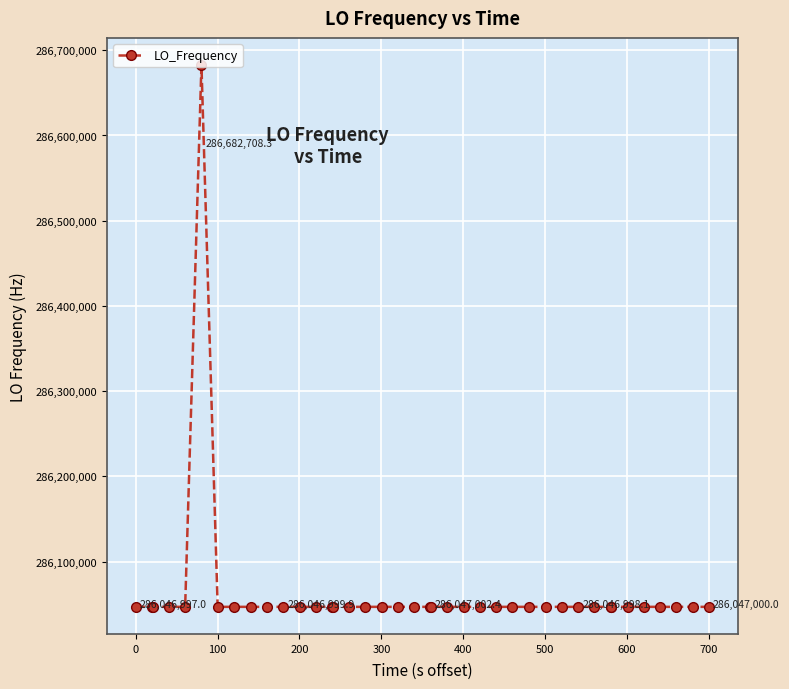

True or false: the data has more than 1 interior local peaks.

True